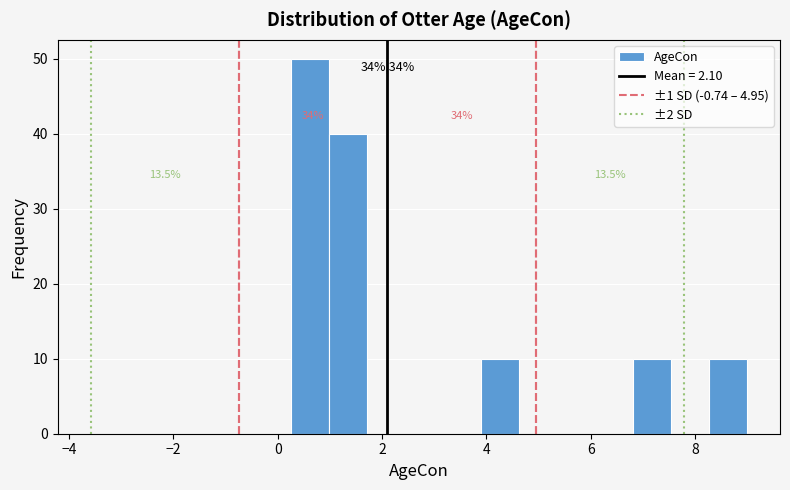

Around what value on the x-axis is the tallest bar? Give the approximate position of its centre, as read against the axis.

0.6